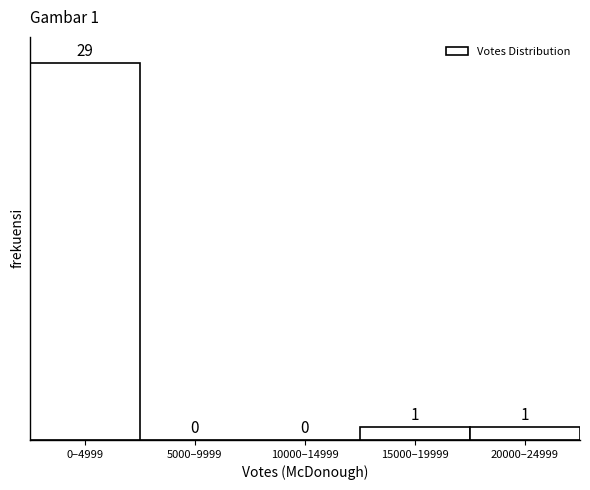

Reading left to right, extract all data points from this chart.

0–4999=29	5000–9999=0	10000–14999=0	15000–19999=1	20000–24999=1